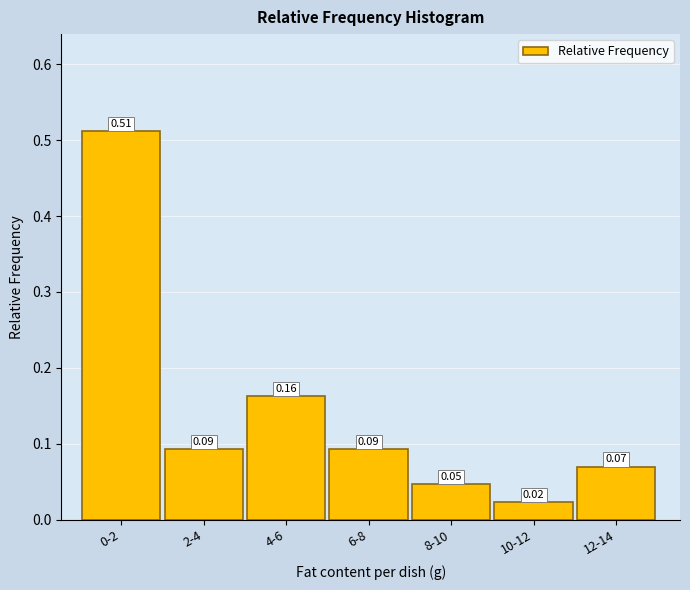

Which has a higher value, 10-12 or 2-4?

2-4